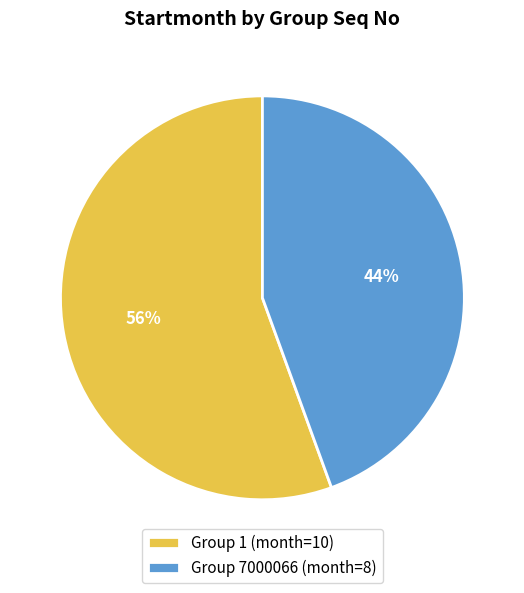

To the nearest percent, what percentage of the pie is Group 7000066 (month=8)?

44%